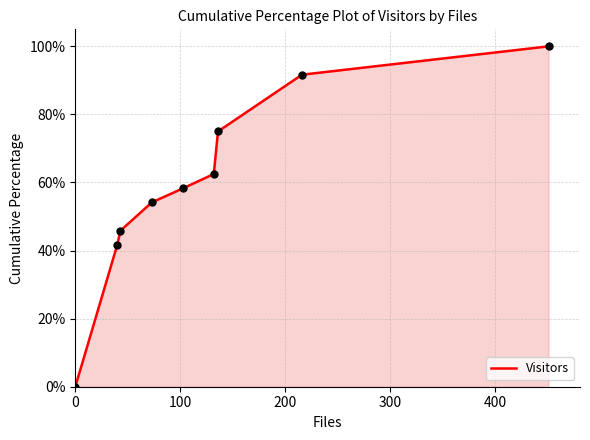

What is the difference between the maximum and minimum values?

100.0